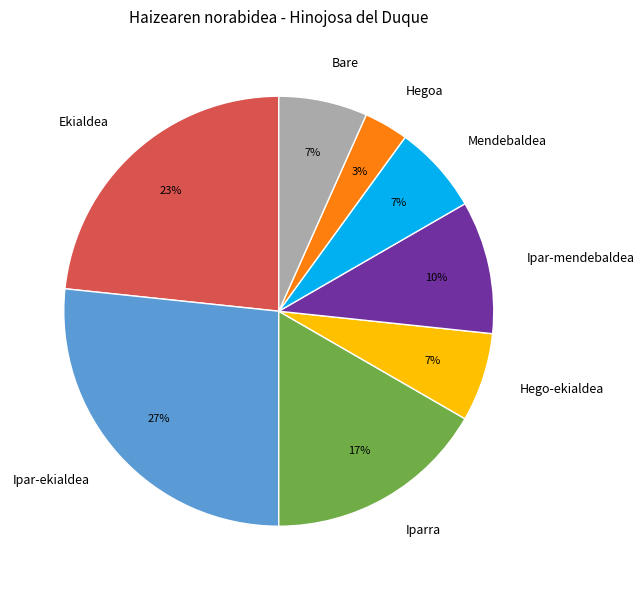

Is Hego-ekialdea the majority of the pie?

No